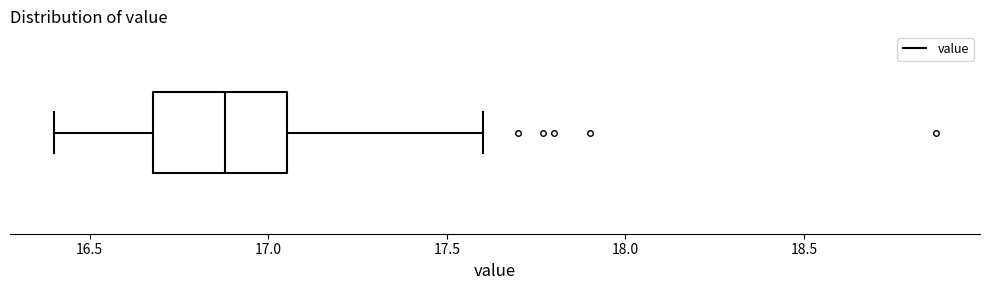

Transcribe this box plot: give where the median line is, the range the box spans, and where the two whiskers end, as read against the x-axis. The values are not printed on the chart, so give them approximately, as read against the axis.

median 16.90, box 16.70 to 17.05, whiskers 16.40 to 17.60